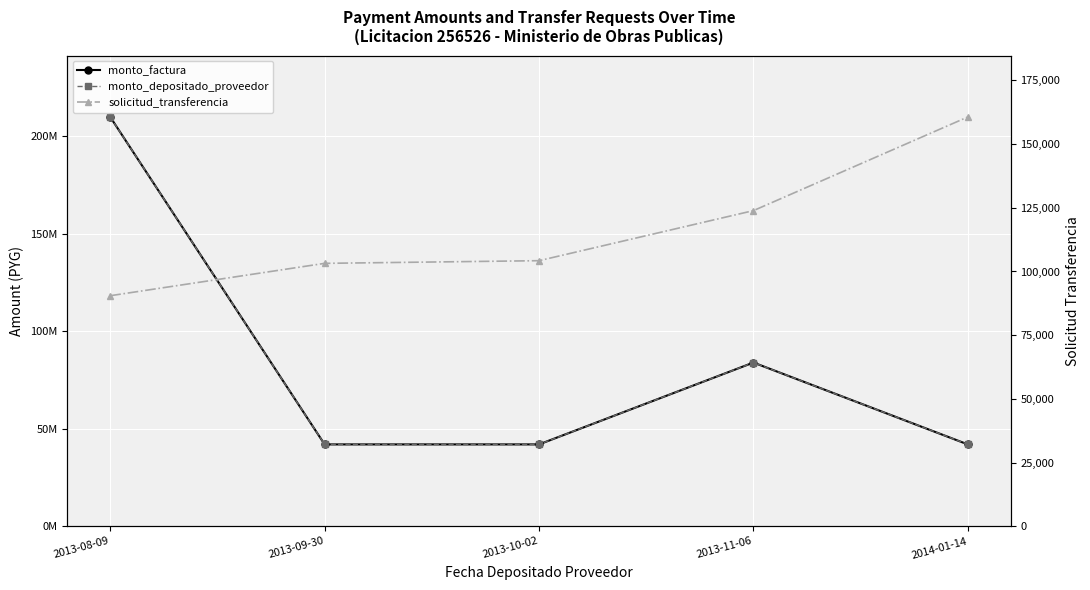

What is the difference between the second highest and minimum values in the monto_depositado_proveedor series?

42002400